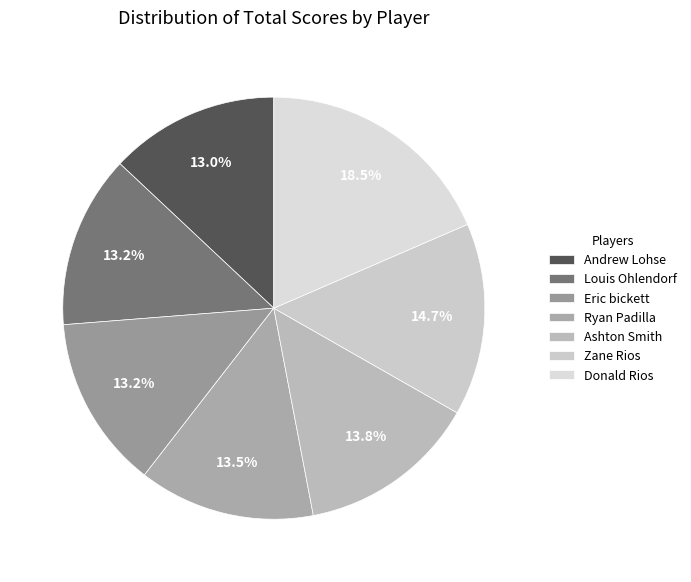

Does Eric bickett represent more than half of the total?

No